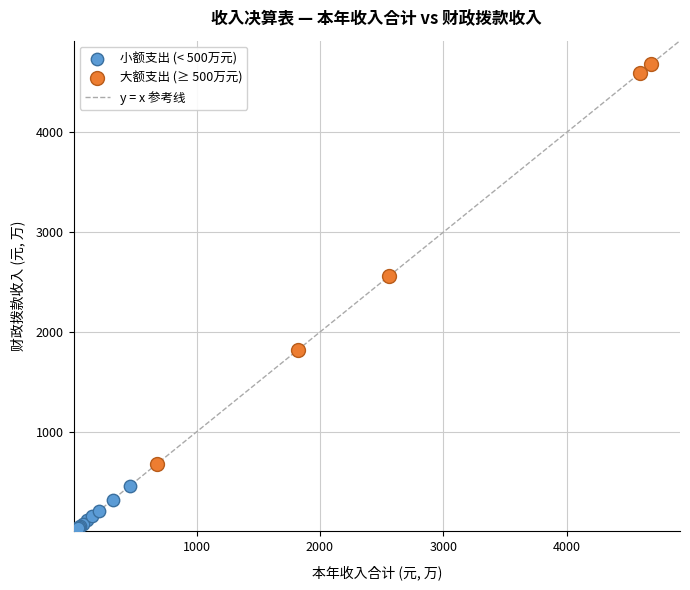

Which series contains the highest Y value?

大额支出 (≥ 500万元)